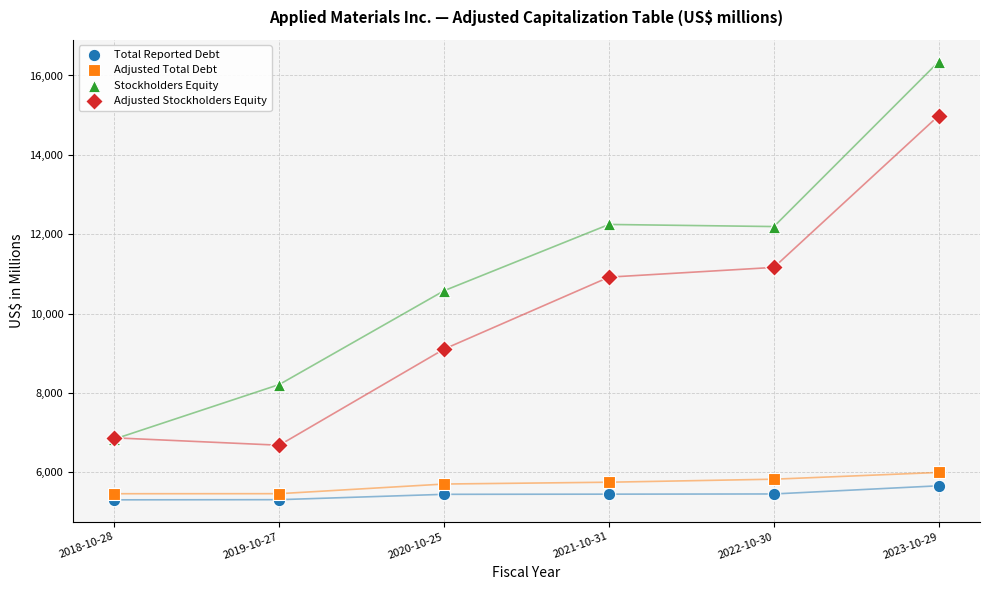

Which series contains the highest Y value?

Stockholders Equity